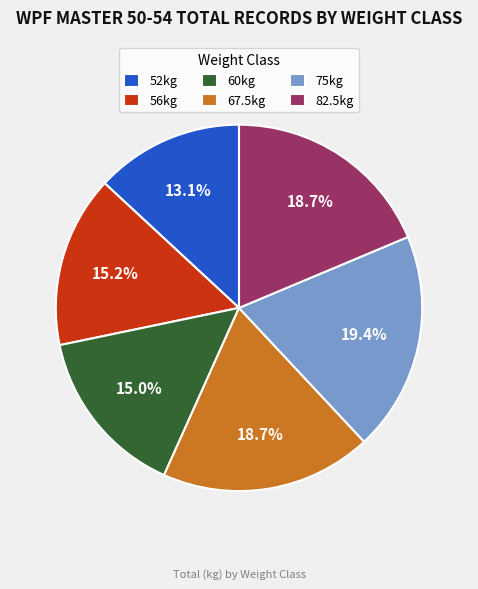

How much of the chart is everything except 82.5kg?

81.3%